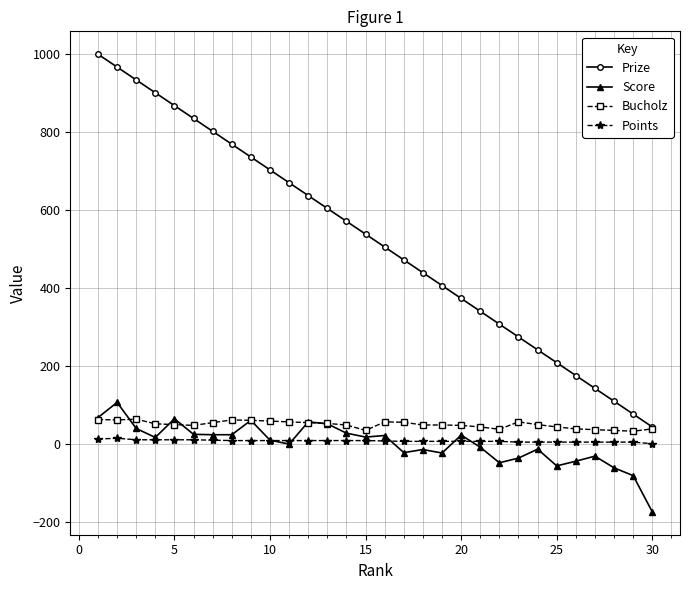

How many lines are shown in the chart?

4